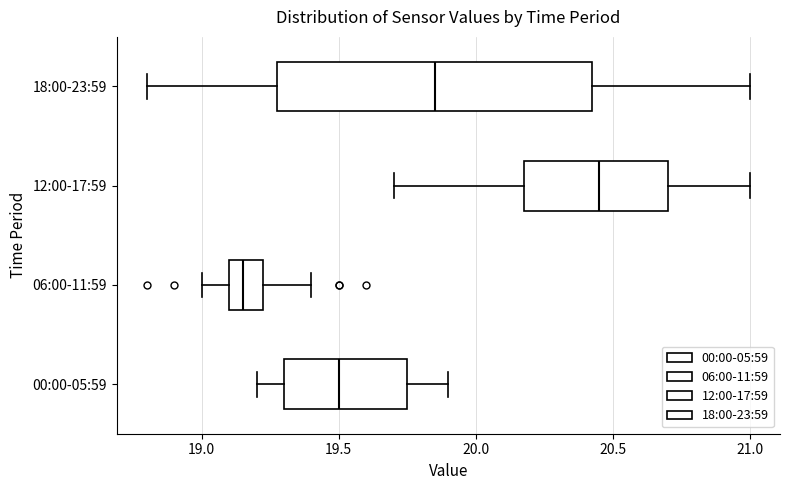

Where is the right edge of the box for 00:00-05:59 on the x-axis? The values are not printed on the chart, so give them approximately, as read against the axis.

19.75